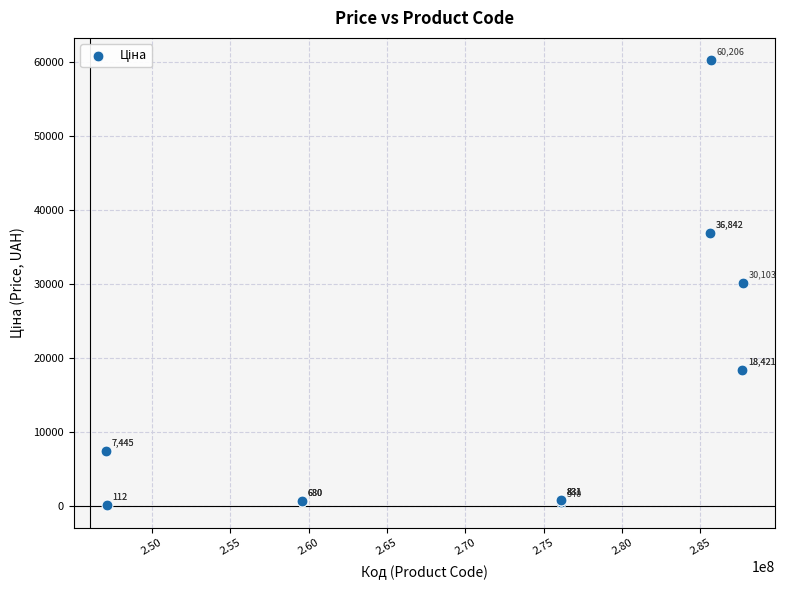

What Y value in the scatter plot is closest to 30158?

30102.8